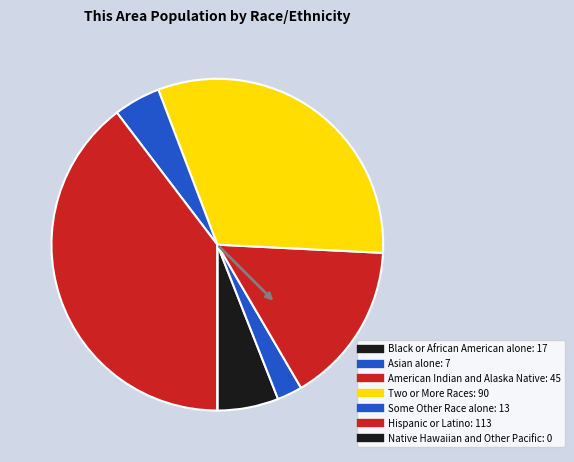

Which category has the biggest portion of the pie?

Hispanic or Latino